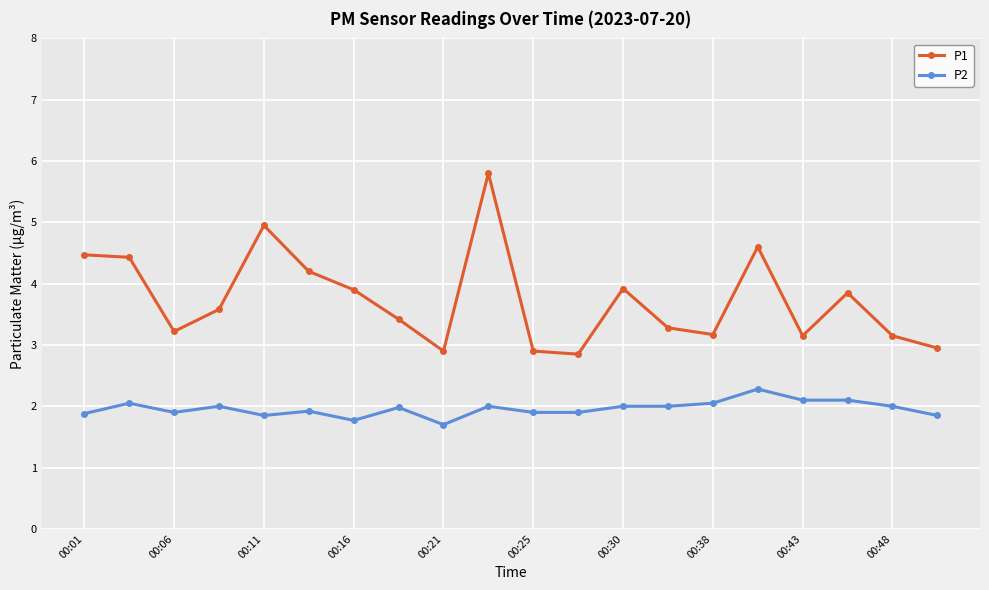

Which series has the largest total across all categories?

P1